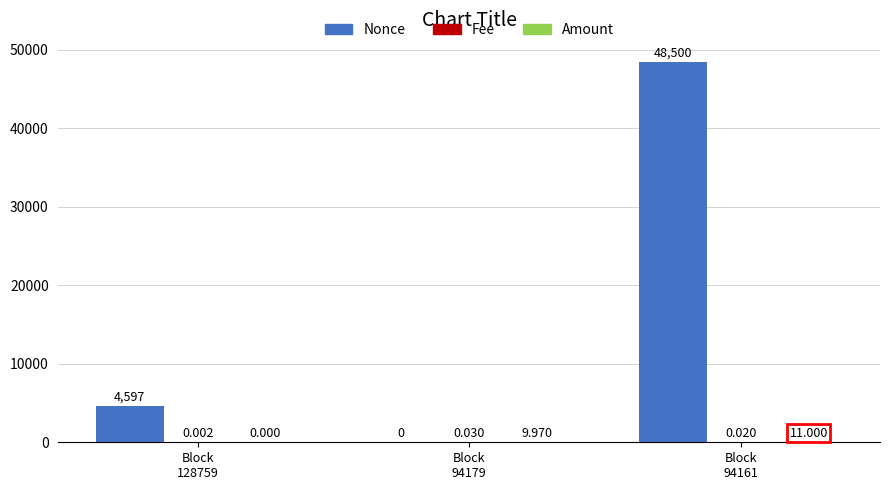

Are the bars horizontal?

No